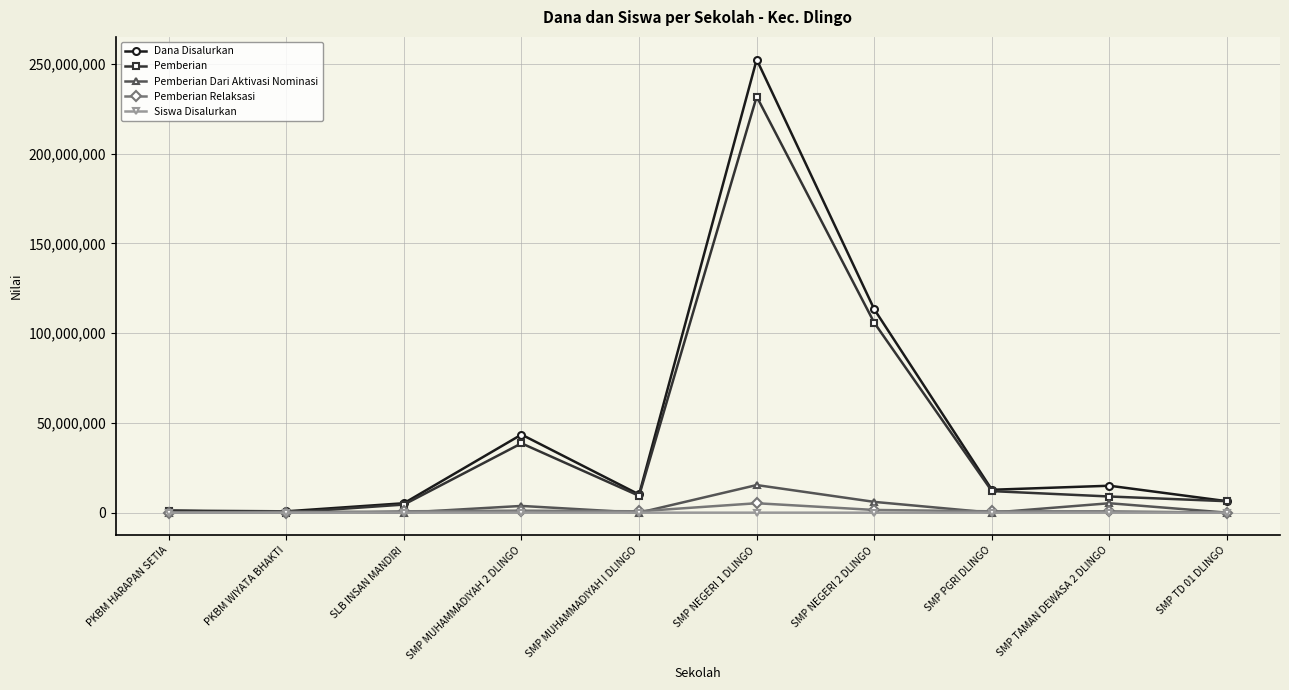

What are all the series names shown in the legend?

Dana Disalurkan, Pemberian, Pemberian Dari Aktivasi Nominasi, Pemberian Relaksasi, Siswa Disalurkan